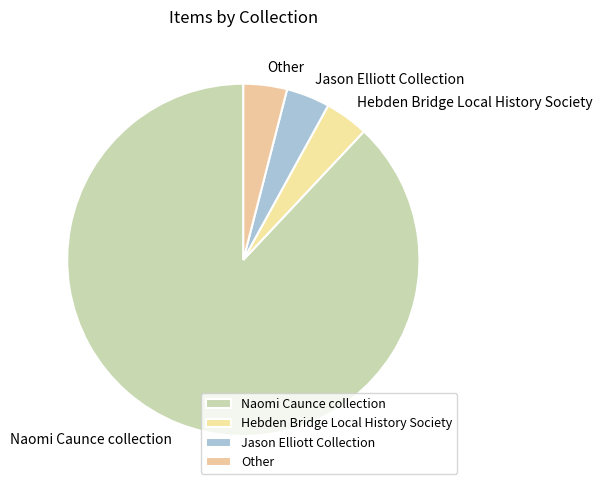

What is the majority slice?

Naomi Caunce collection